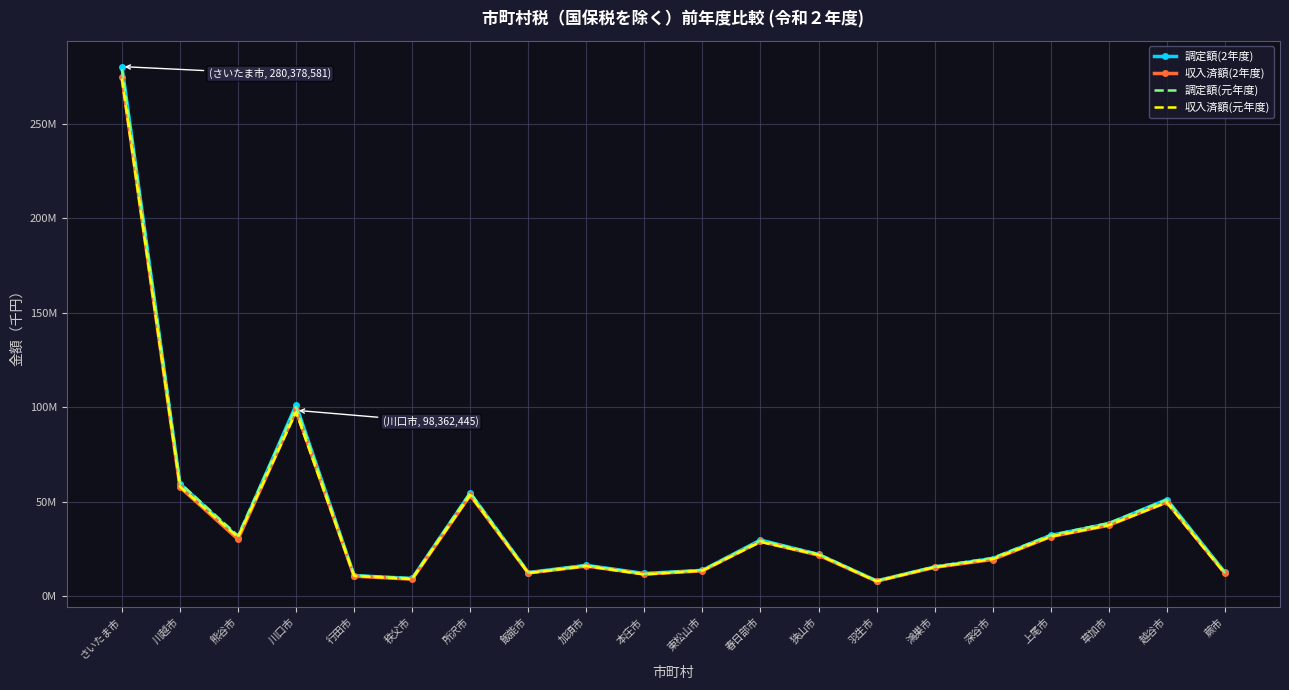

Rank the series by their maximum value, from lowest to highest.

収入済額(元年度), 収入済額(2年度), 調定額(元年度), 調定額(2年度)